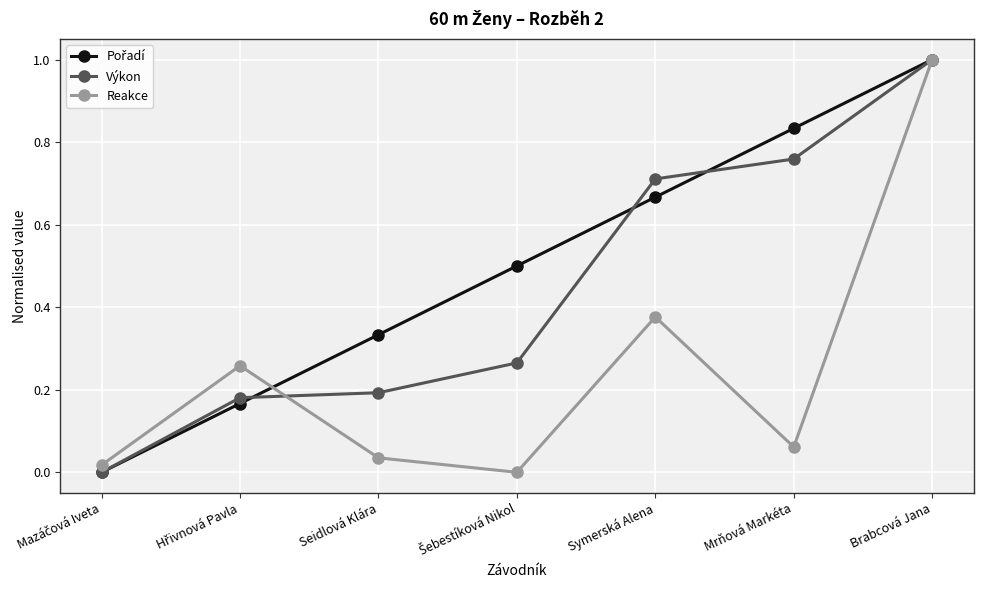

What is the maximum value shown in the chart?

1.0